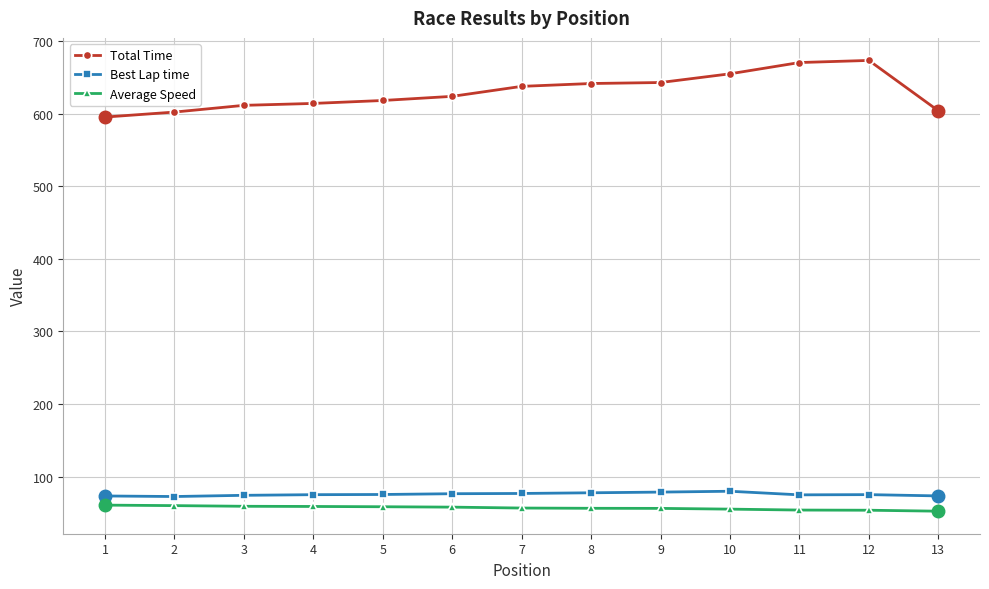

Rank the series at 3 from lowest to highest value.

Average Speed, Best Lap time, Total Time